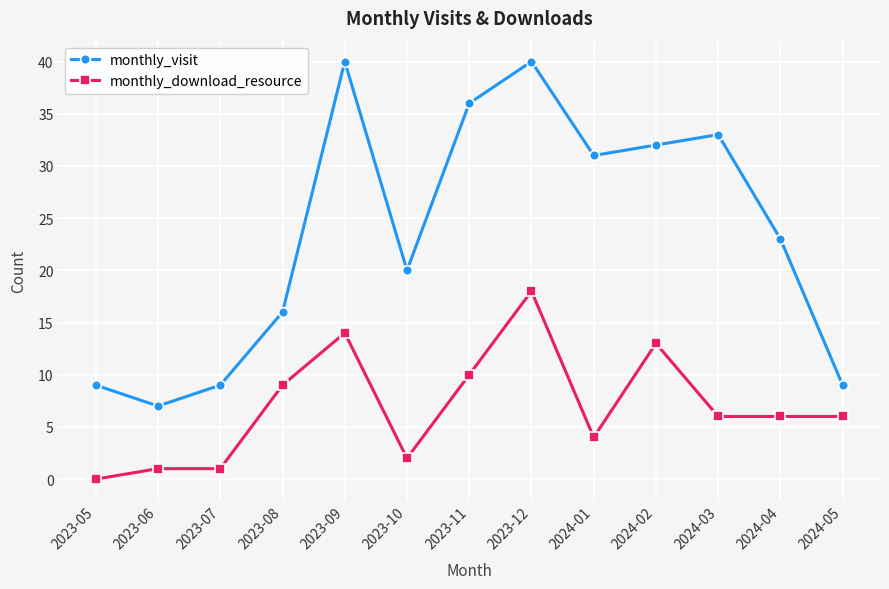

List the series in order of their peak value, highest first.

monthly_visit, monthly_download_resource